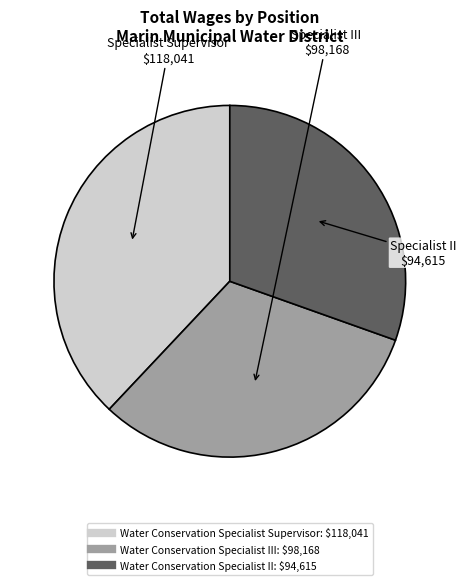

Does any single category account for the majority?

No